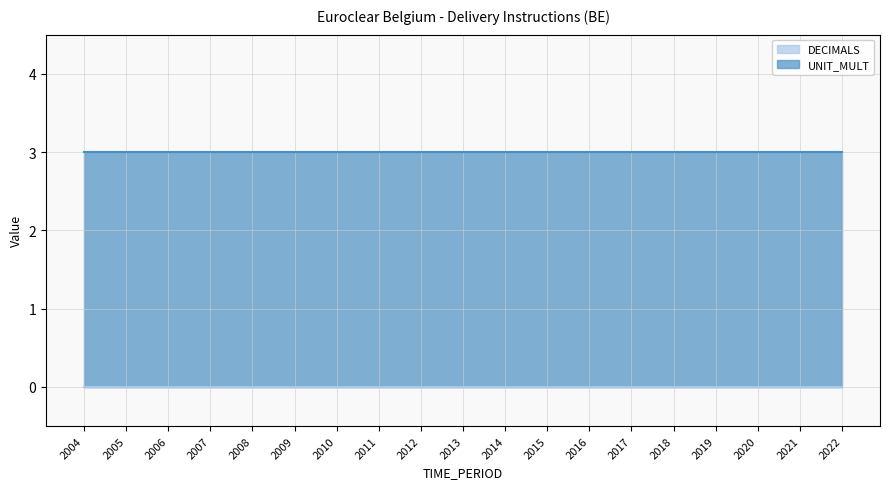

Which series has the widest spread of values?

DECIMALS